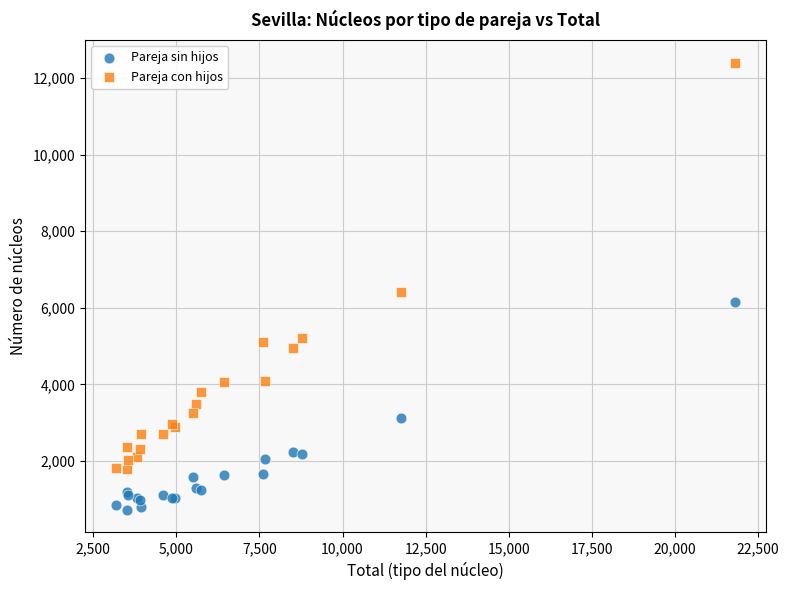

What are all the series names shown in the legend?

Pareja sin hijos, Pareja con hijos